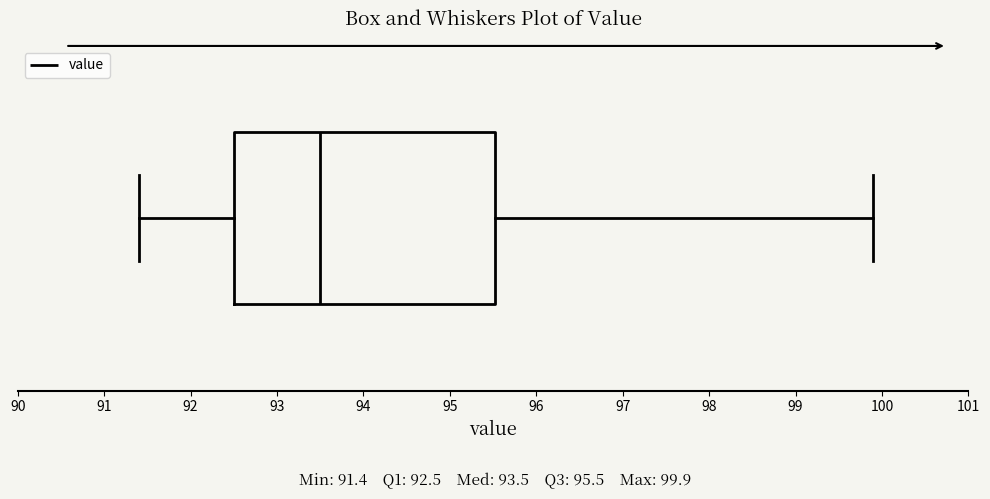

Where does the median line of the box sit on the x-axis? The values are not printed on the chart, so give them approximately, as read against the axis.

93.5